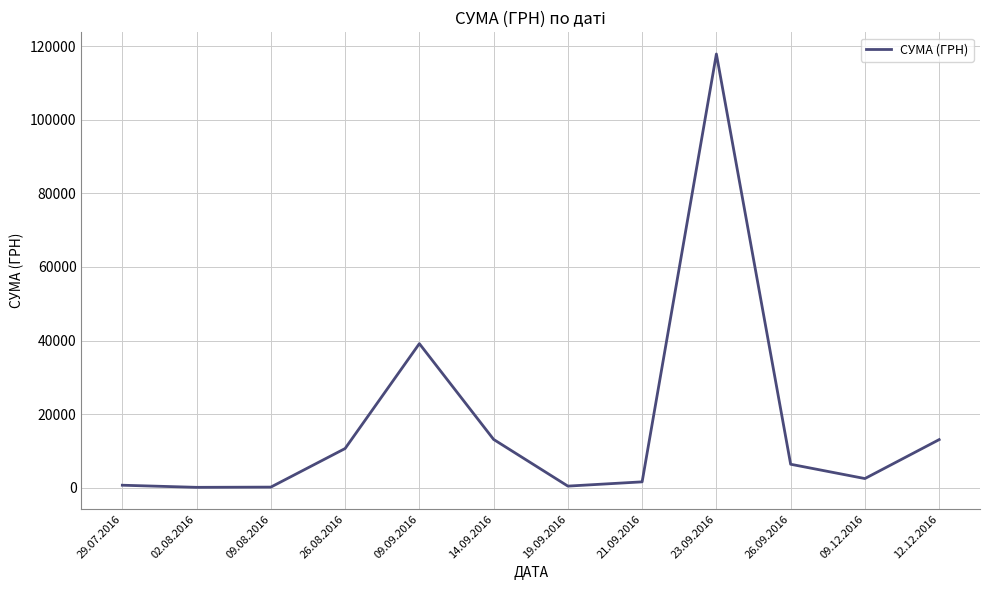

What is the greatest value displayed?

117912.0